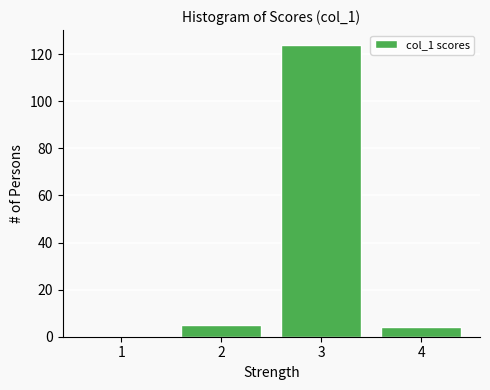

Reading left to right, extract all data points from this chart.

1=0	2=5	3=124	4=4